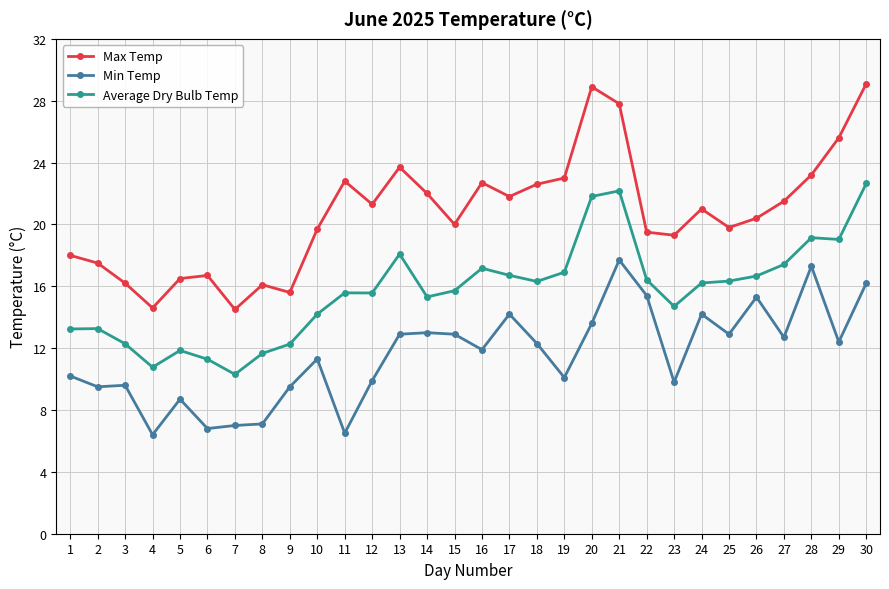

How many lines are shown in the chart?

3